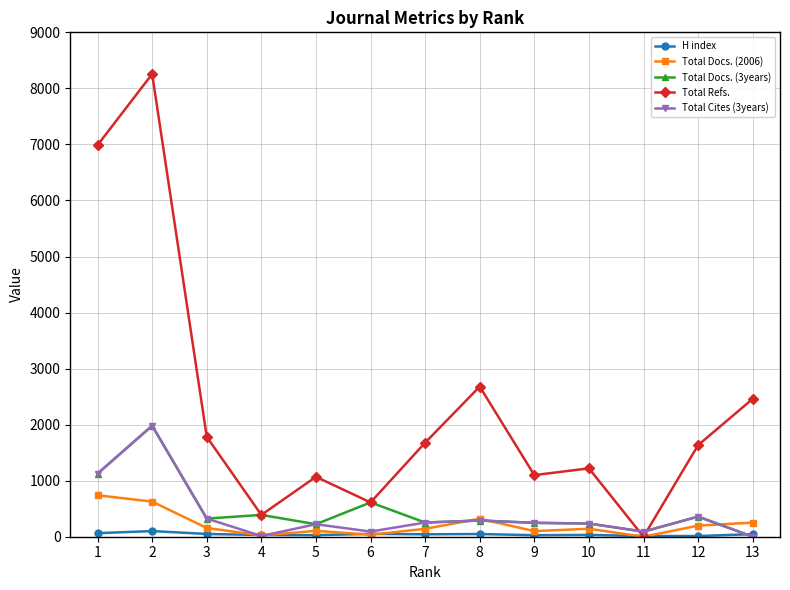

Is the value of Total Refs. at 3 greater than the value of Total Docs. (3years) at 2?

No